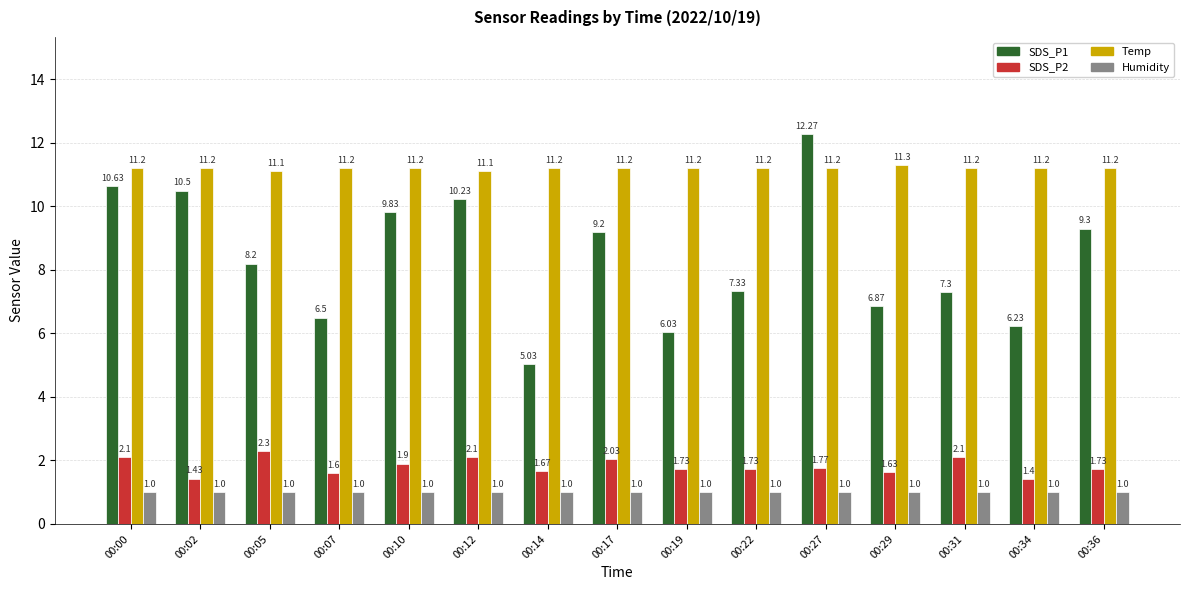

What is the difference between the maximum and minimum values in the SDS_P2 series?

0.9